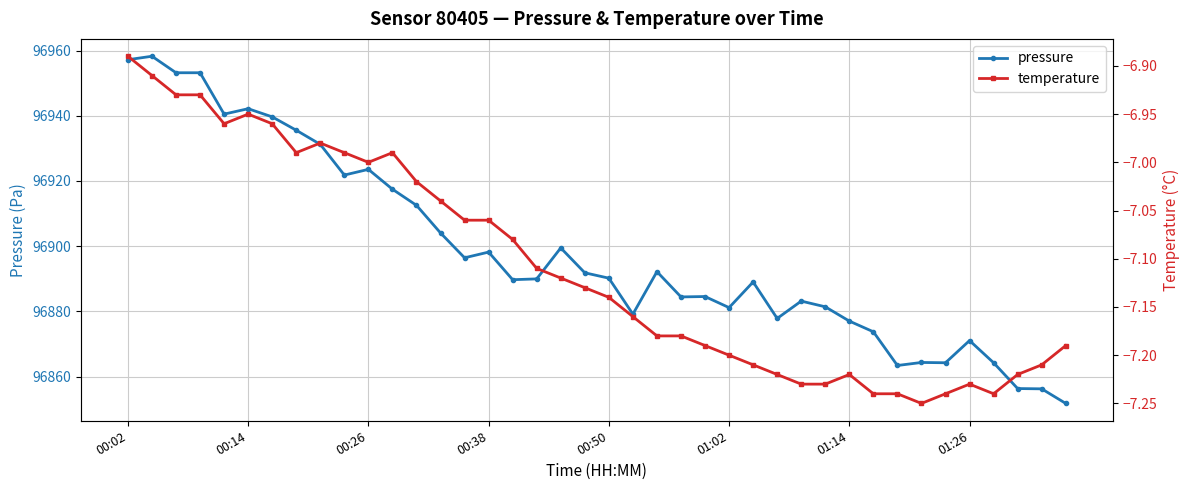

True or false: temperature and pressure cross at least once.

False